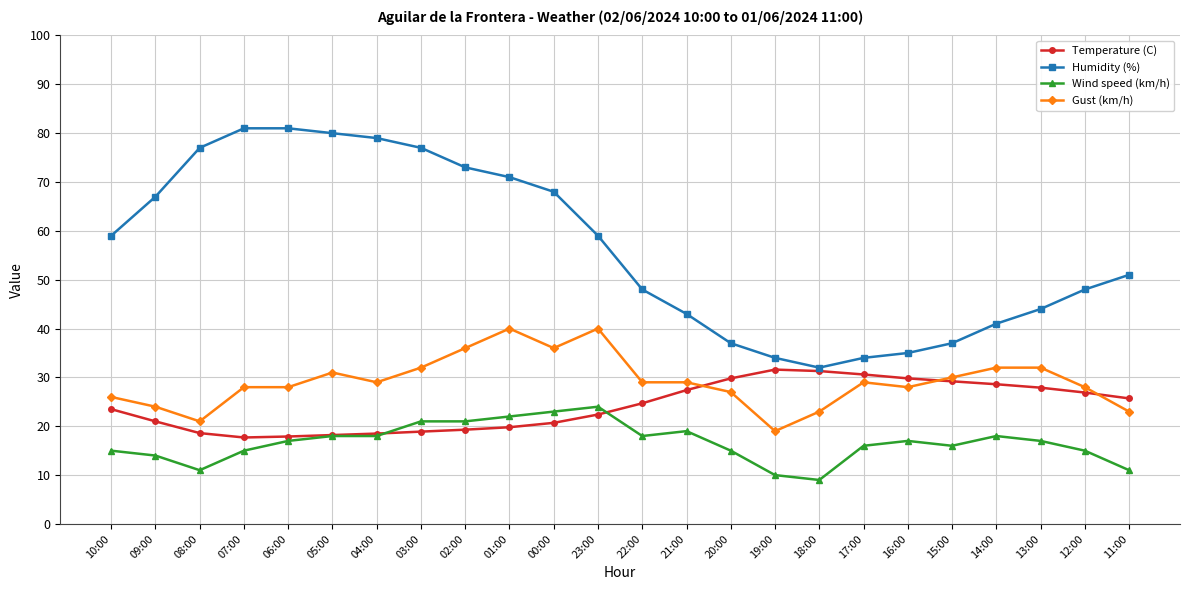

What is the label of the 23rd point from the right?

09:00